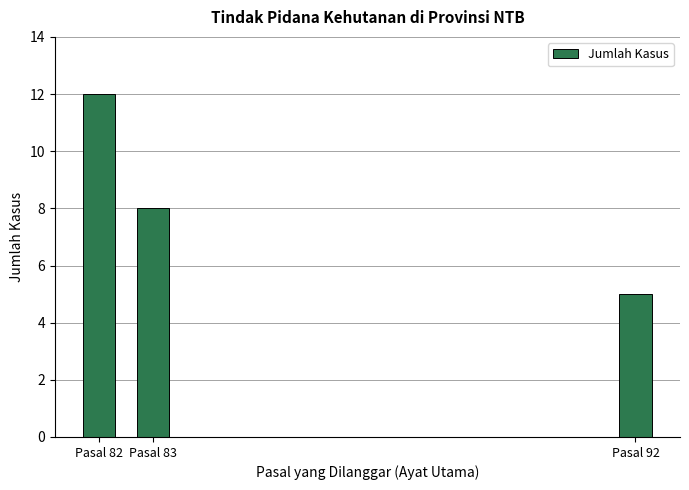

Reading left to right, list all the values displayed in this chart.

Pasal 82=12	Pasal 83=8	Pasal 92=5